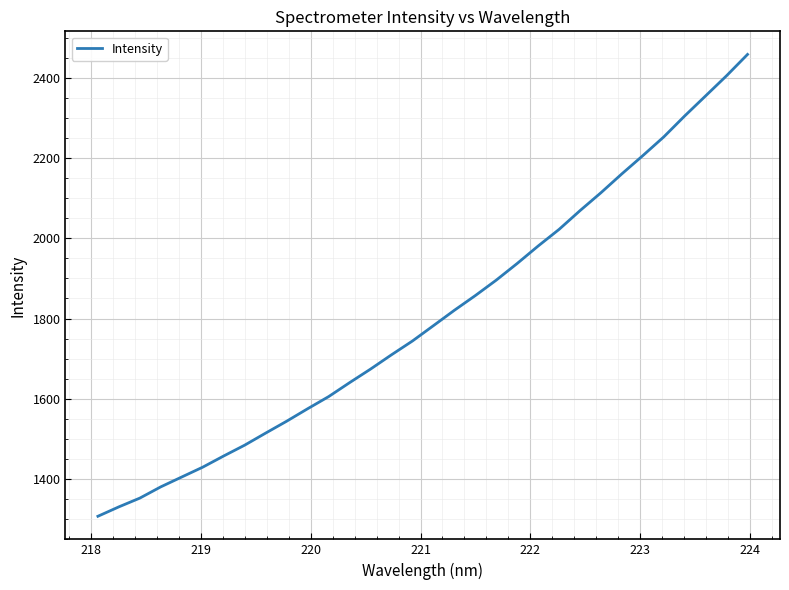

What is the minimum value shown in the chart?

1307.3